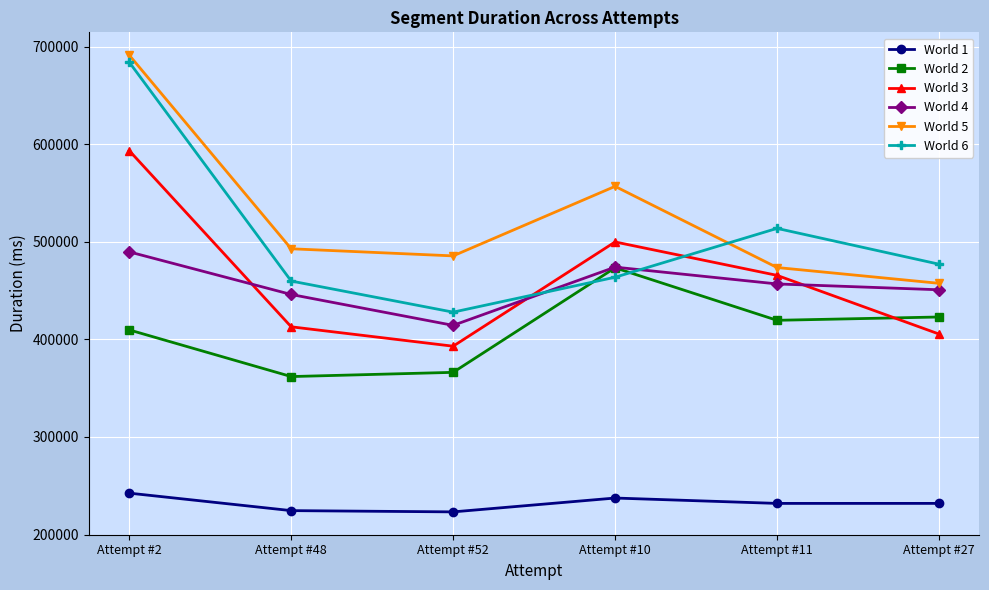

Which label corresponds to the largest value in the chart?

Attempt #2